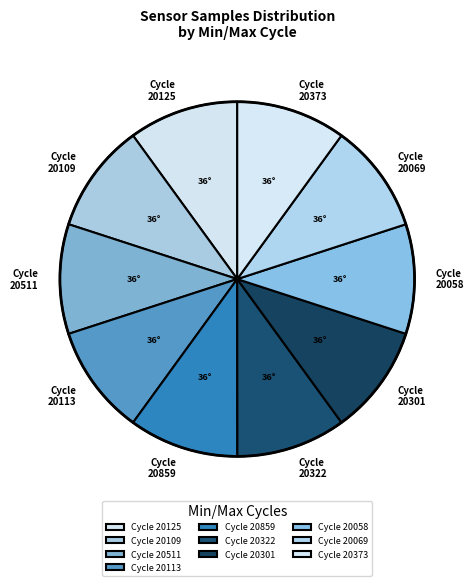

How many segments does this pie chart have?

10